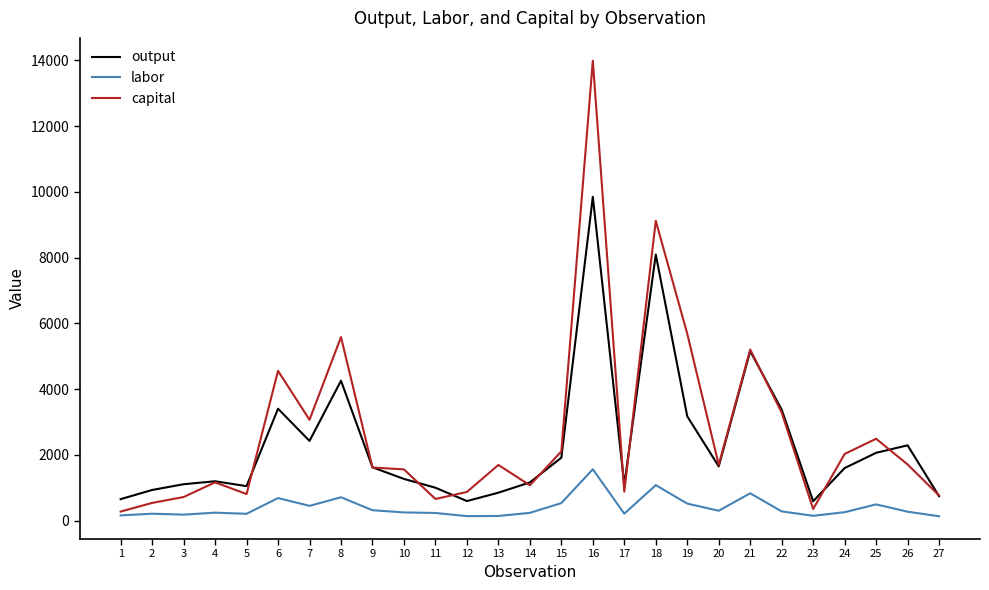

At which category does the chart reach its peak across all series?

16